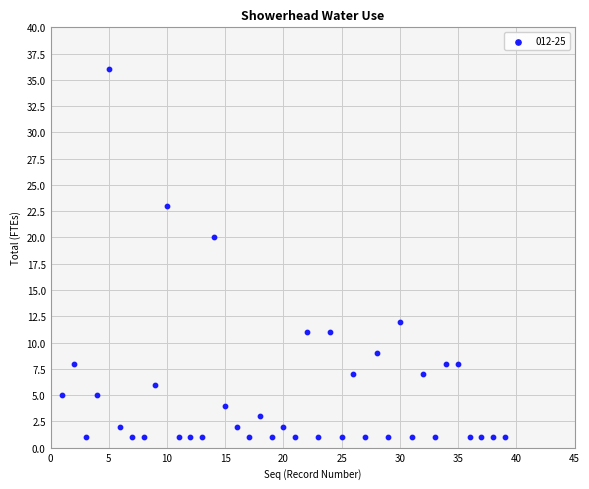

What is the range of X values (max minus min)?

38